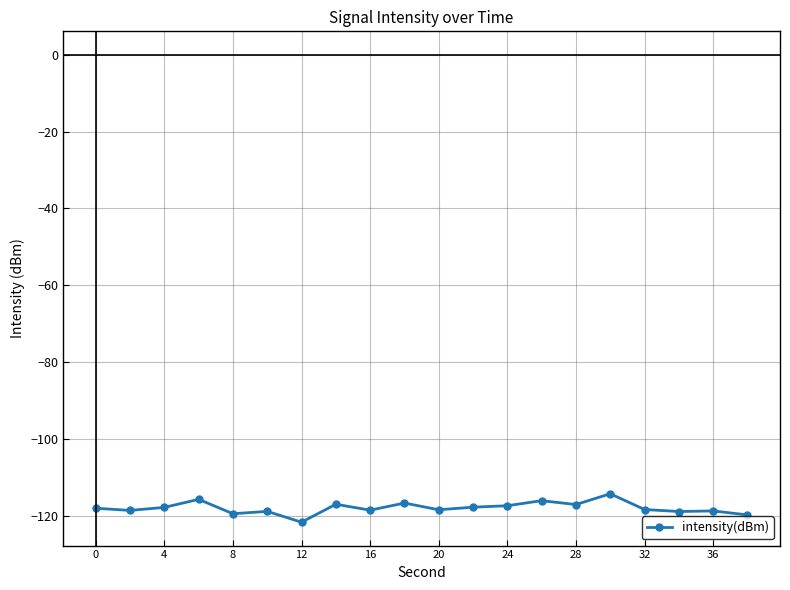

True or false: there are more than 0 points higher than both neighbors.

True